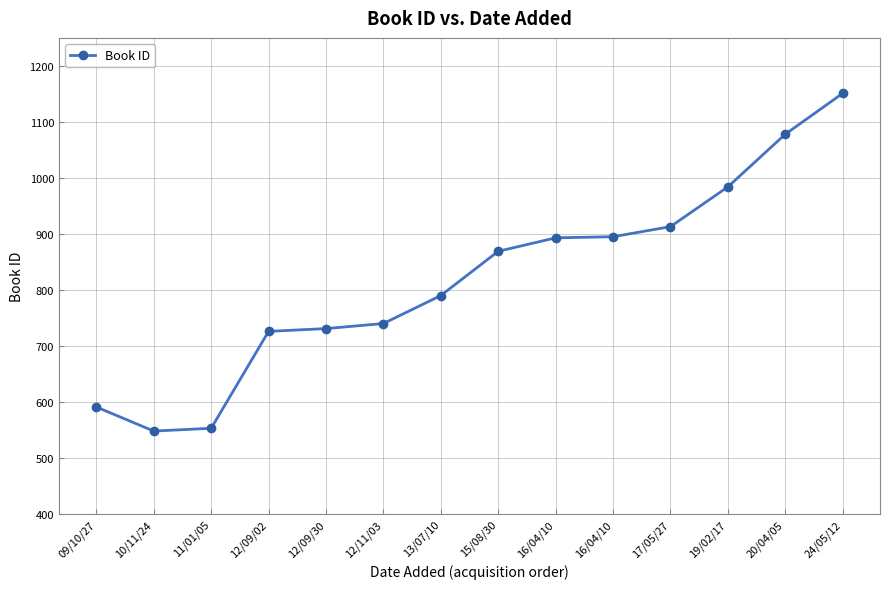

Which label corresponds to the largest value in the chart?

24/05/12